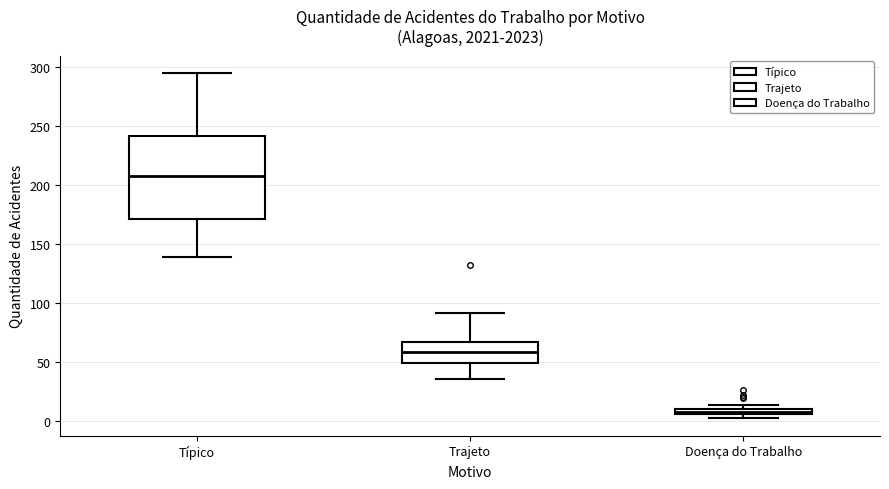

Which box has the lowest median line?

Doença do Trabalho